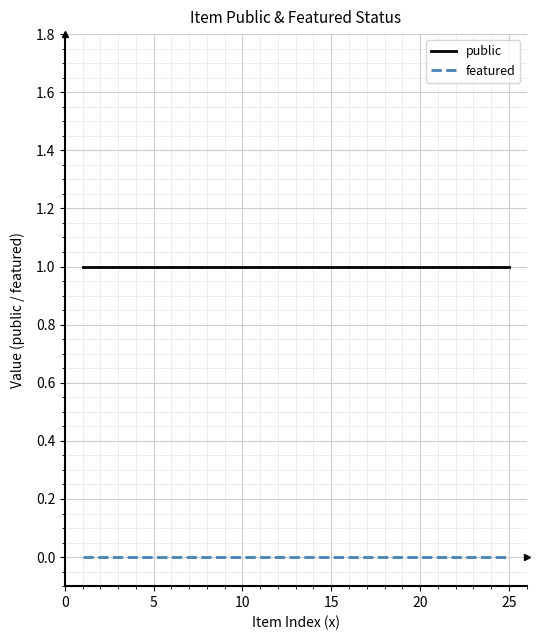

Does the chart have visible grid lines?

Yes